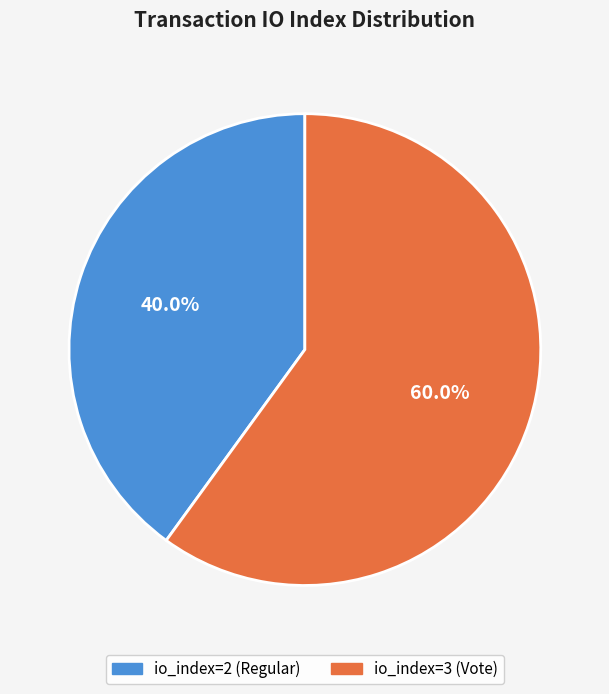

To the nearest percent, what percentage of the pie is io_index=2 (Regular)?

40%